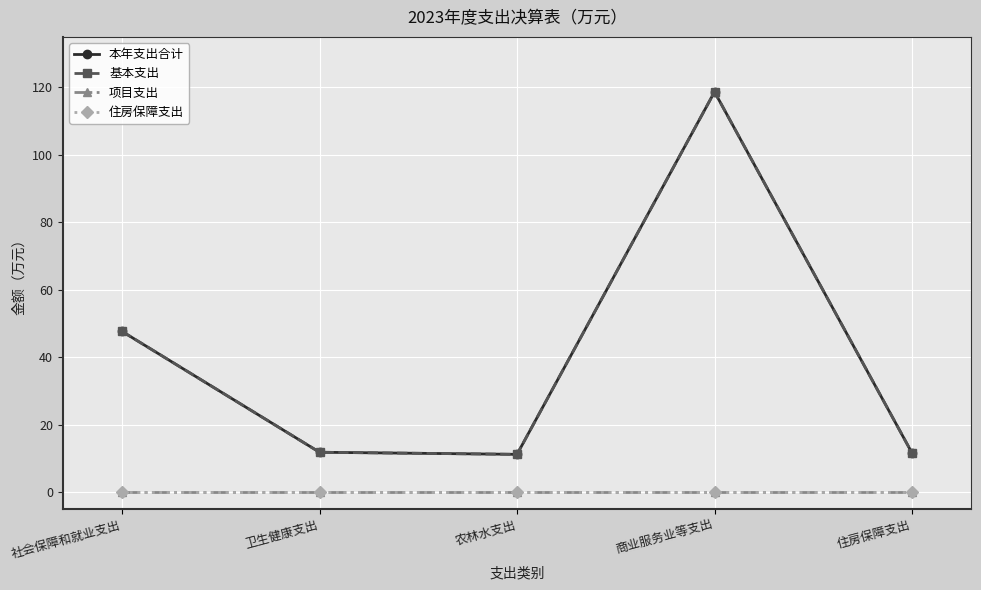

Is this an area chart (filled region under the line)?

No